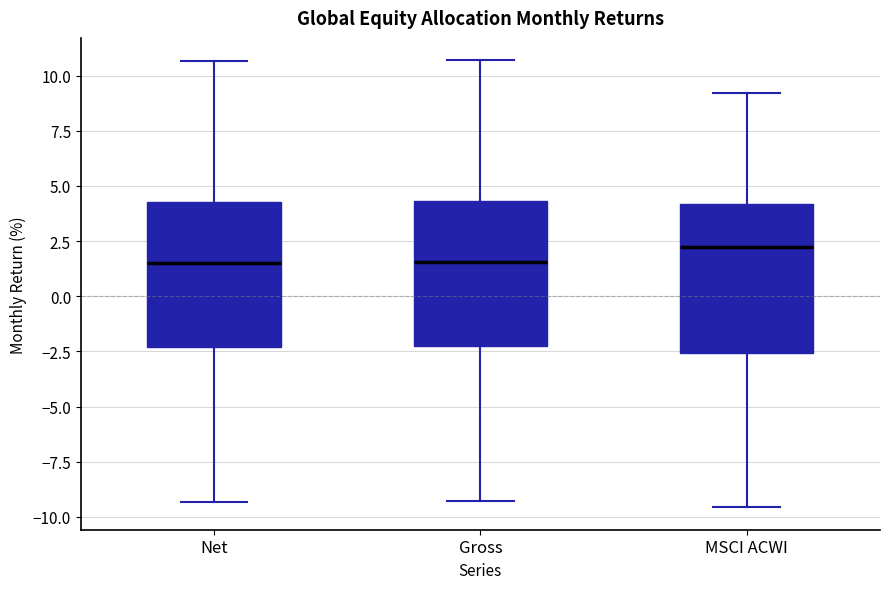

Reading left to right, read every box against the y-axis: the position of its median line, the range the box covers, and the ends of its whiskers. The values are not printed on the chart, so give them approximately, as read against the axis.

Net: median 1.5, box -2.5 to 4.5, whiskers -9.5 to 10.5
Gross: median 1.5, box -2.0 to 4.5, whiskers -9.5 to 10.5
MSCI ACWI: median 2.0, box -2.5 to 4.0, whiskers -9.5 to 9.0